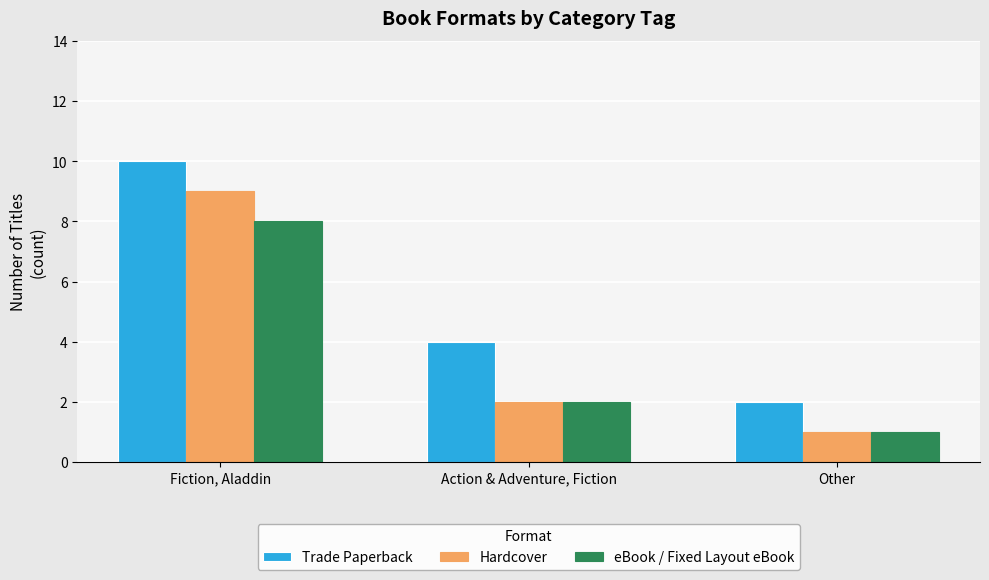

Count the number of data series in this chart.

3